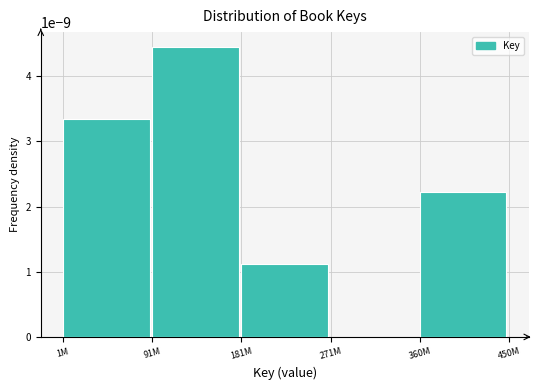

At which category does the chart reach its peak across all series?

91M